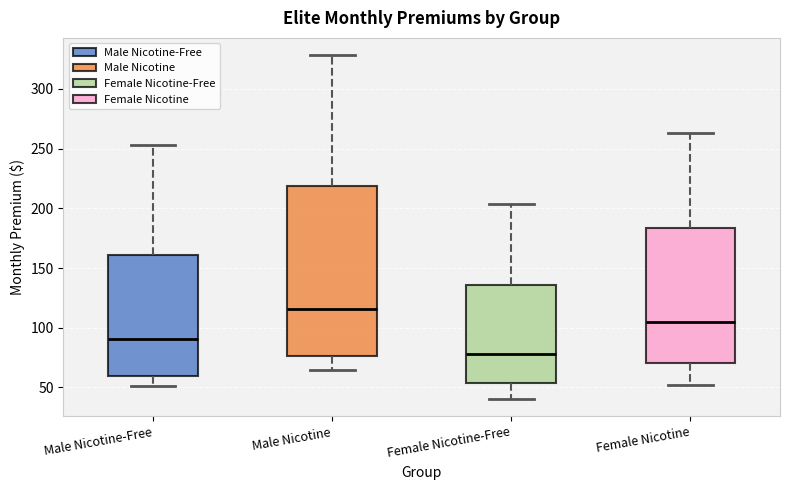

Reading left to right, transcribe this box plot: for each box, give where its median line is, the range the box spans, and where its two whiskers end, as read against the y-axis. The values are not printed on the chart, so give them approximately, as read against the axis.

Male Nicotine-Free: median 90, box 60 to 160, whiskers 50 to 255
Male Nicotine: median 115, box 75 to 220, whiskers 65 to 330
Female Nicotine-Free: median 80, box 55 to 135, whiskers 40 to 205
Female Nicotine: median 105, box 70 to 185, whiskers 50 to 265